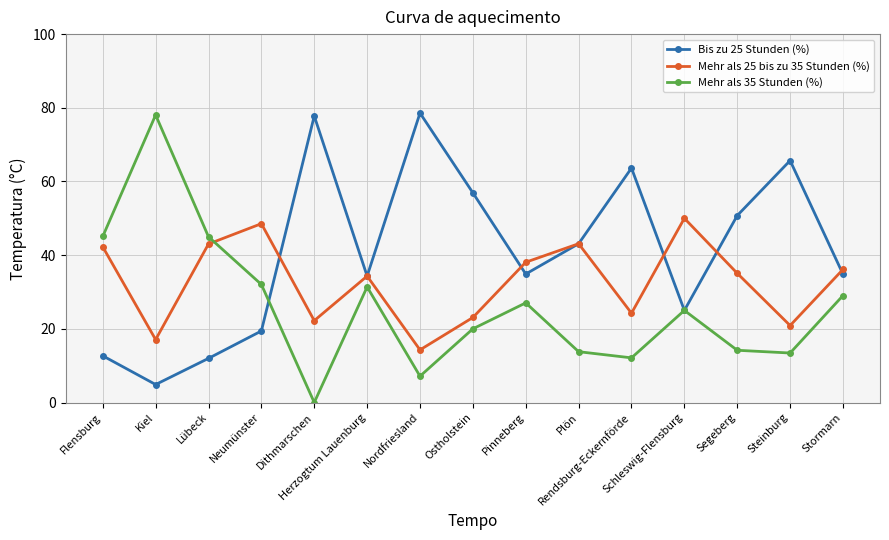

Which series has the largest total across all categories?

Bis zu 25 Stunden (%)